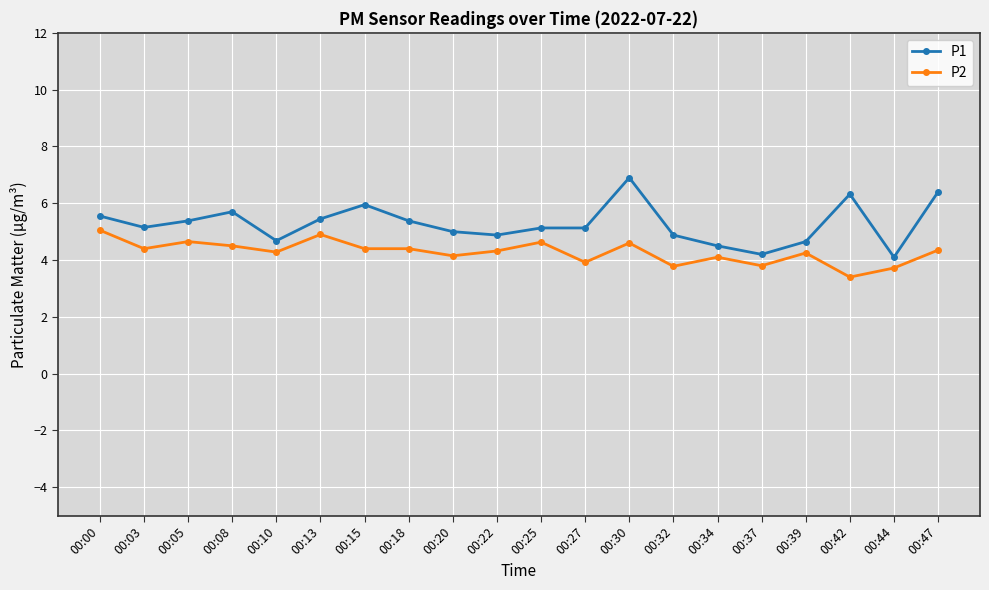

The P2 series shows 4.2 at 00:20. True or false?

True